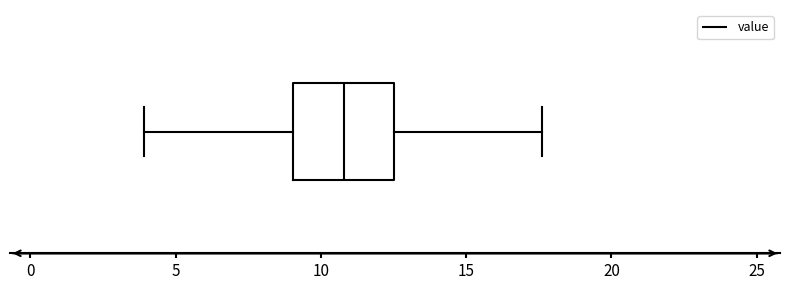

Where is the left edge of the box on the x-axis? The values are not printed on the chart, so give them approximately, as read against the axis.

9.0